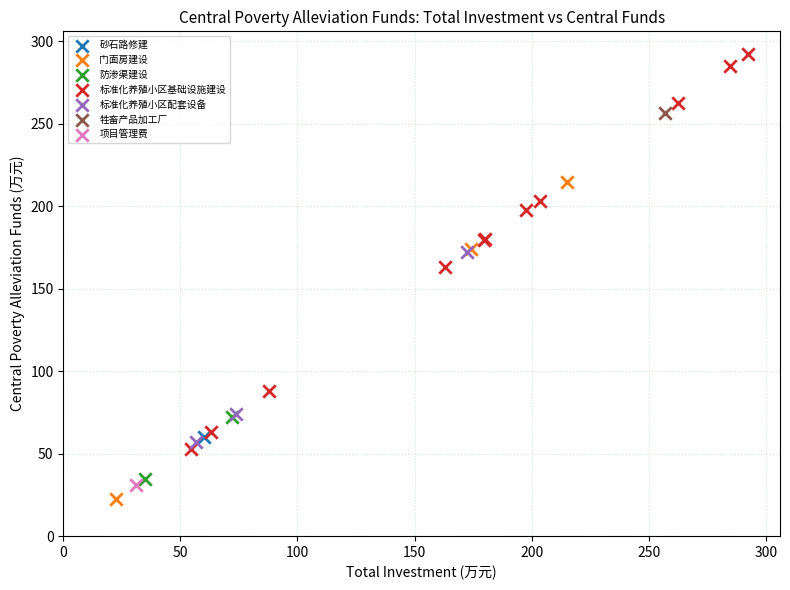

What are all the series names shown in the legend?

砂石路修建, 门面房建设, 防渗渠建设, 标准化养殖小区基础设施建设, 标准化养殖小区配套设备, 牲畜产品加工厂, 项目管理费